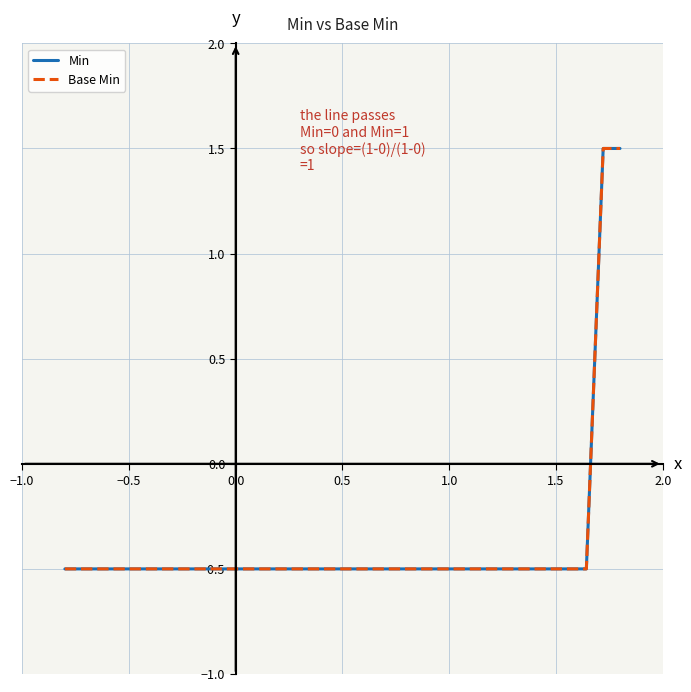

Is this an area chart (filled region under the line)?

No